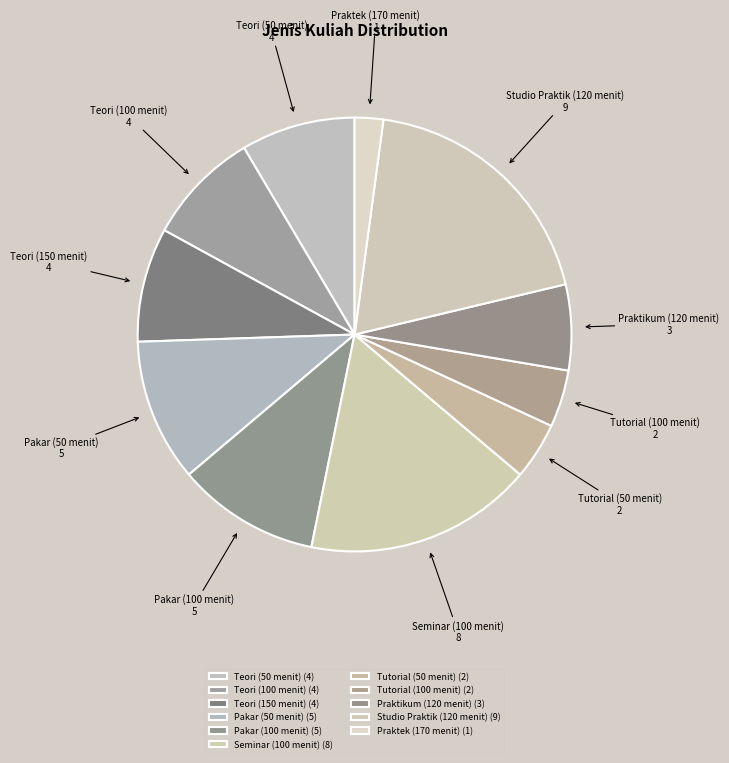

Is there a majority slice in this chart?

No